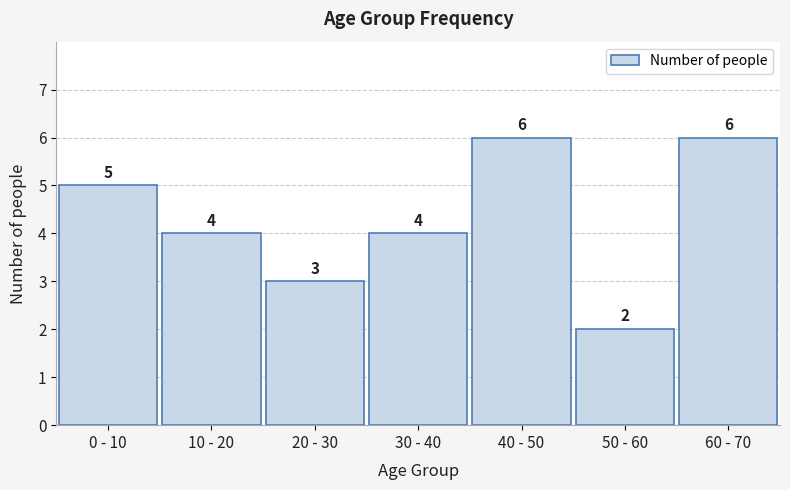

Reading left to right, list all the values displayed in this chart.

0 - 10=5	10 - 20=4	20 - 30=3	30 - 40=4	40 - 50=6	50 - 60=2	60 - 70=6